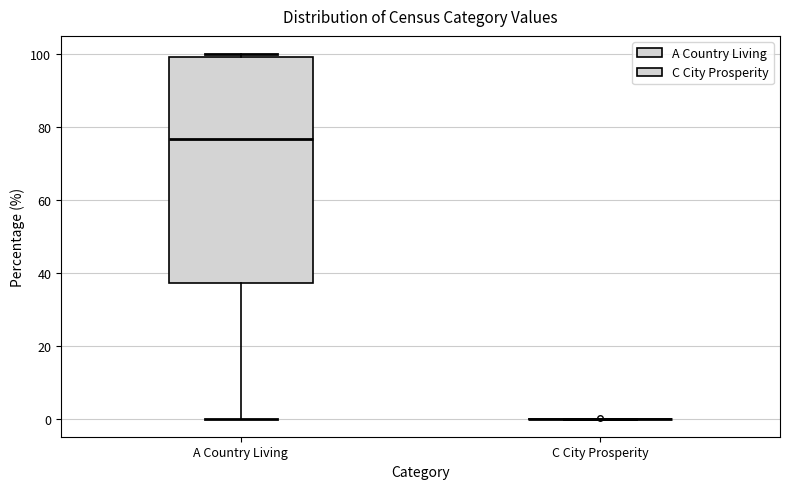

Reading left to right, transcribe this box plot: for each box, give where its median line is, the range the box spans, and where its two whiskers end, as read against the y-axis. The values are not printed on the chart, so give them approximately, as read against the axis.

A Country Living: median 76, box 38 to 100, whiskers 0 to 100 (just above the box's upper edge)
C City Prosperity: box collapsed to a line at 0, whiskers 0 to 0